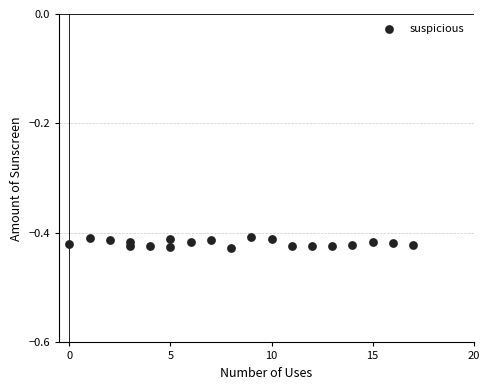

What is the range of X values (max minus min)?

17.0